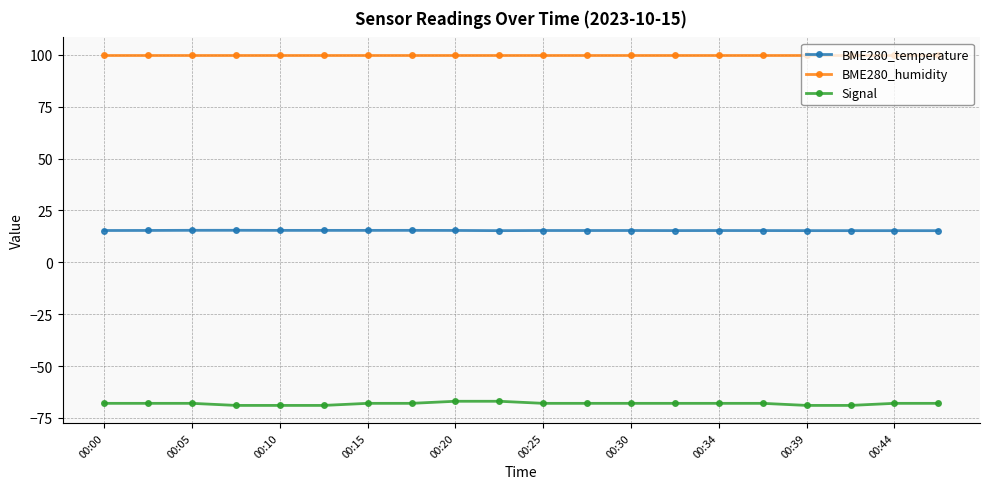

True or false: Signal and BME280_temperature cross at least once.

False